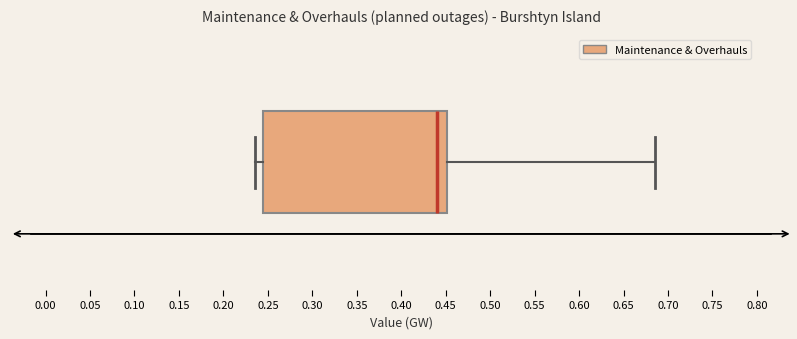

Transcribe this box plot: give where the median line is, the range the box spans, and where the two whiskers end, as read against the x-axis. The values are not printed on the chart, so give them approximately, as read against the axis.

median 0.440, box 0.245 to 0.450, whiskers 0.235 to 0.685